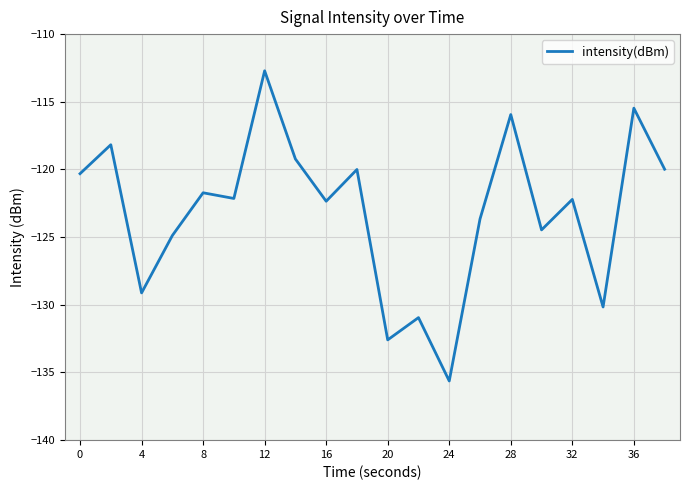

What is the difference between the maximum and minimum values?

22.9